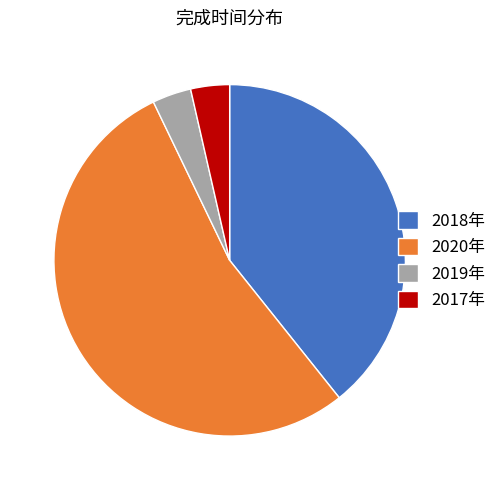

Which has a higher value, 2018年 or 2020年?

2020年